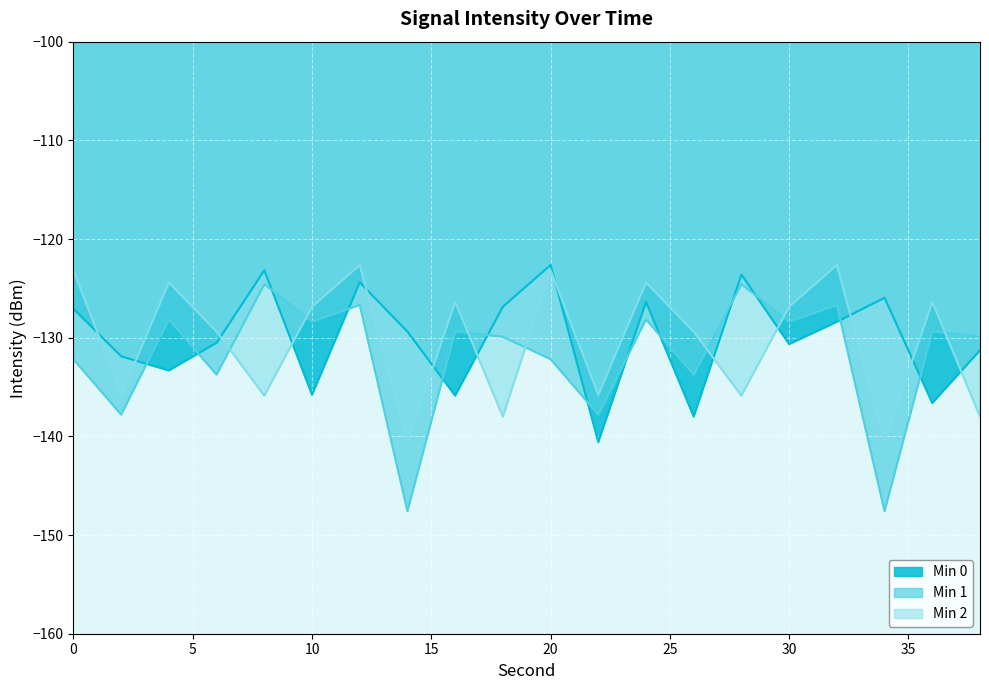

The value of Min 1 at 28 is -36.0. True or false?

False